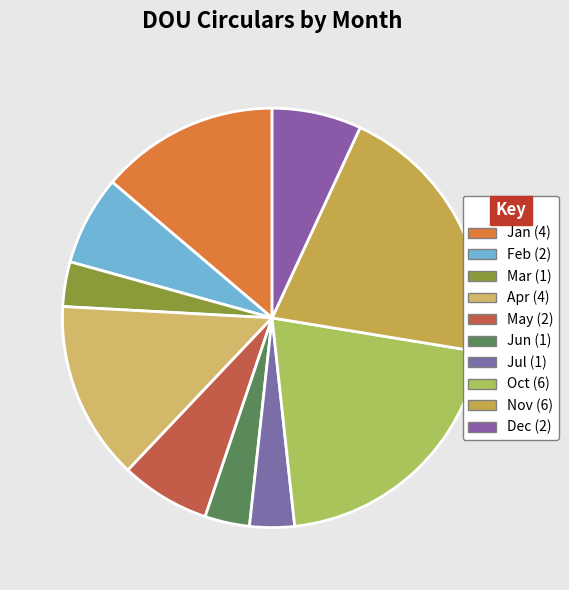

Which slice is the largest?

Oct